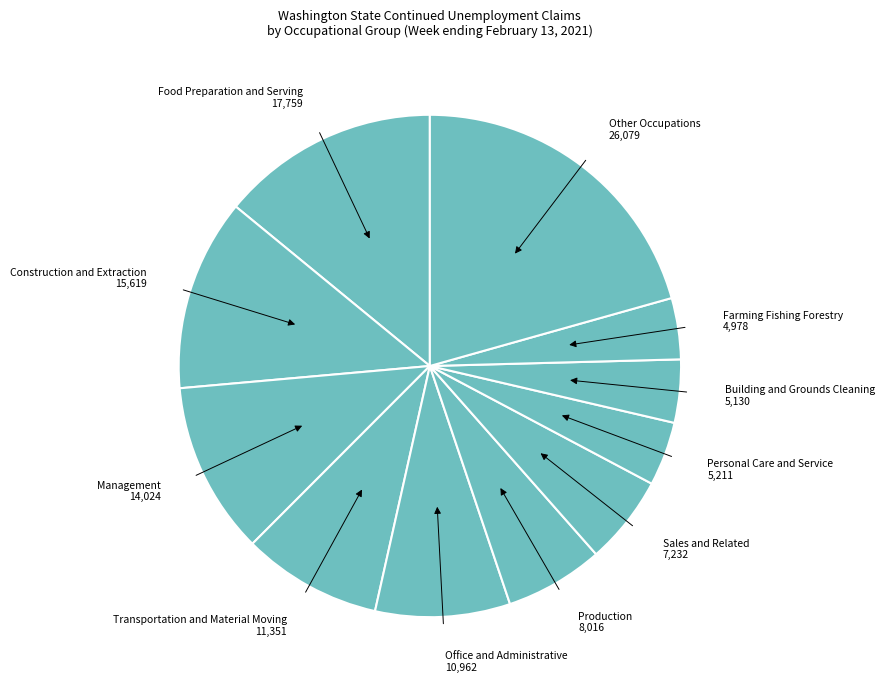

Is the sum of Production 8,016 and Management 14,024 greater than half?

No